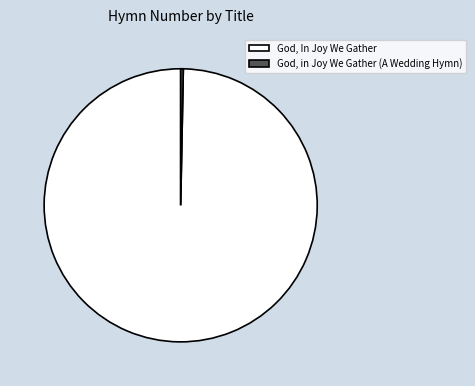

Do God, In Joy We Gather and God, in Joy We Gather (A Wedding Hymn) together represent more than half of the pie?

Yes